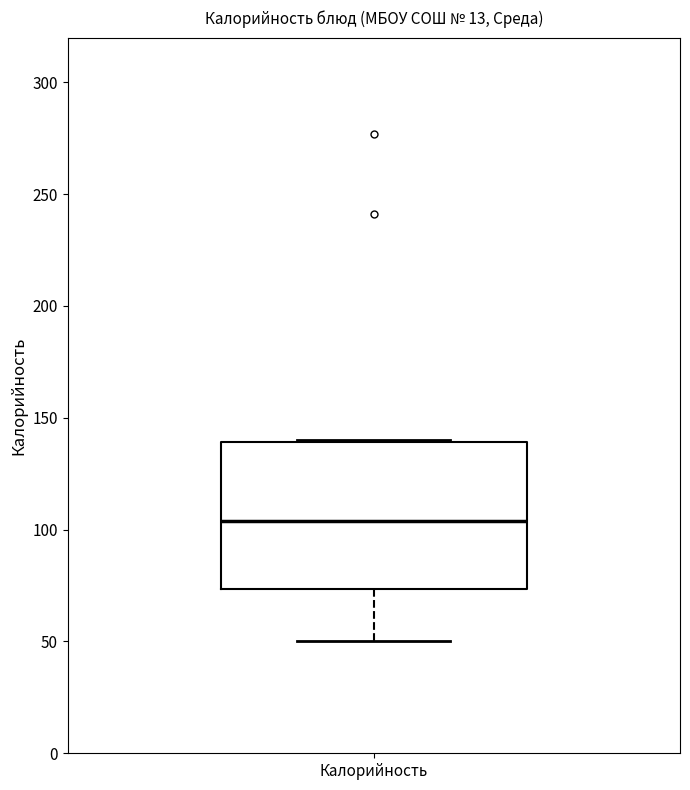

Read this box plot against the y-axis: the position of the median line, the range covered by the box, and the ends of both whiskers. The values are not printed on the chart, so give them approximately, as read against the axis.

median 105, box 75 to 140, whiskers 50 to 140